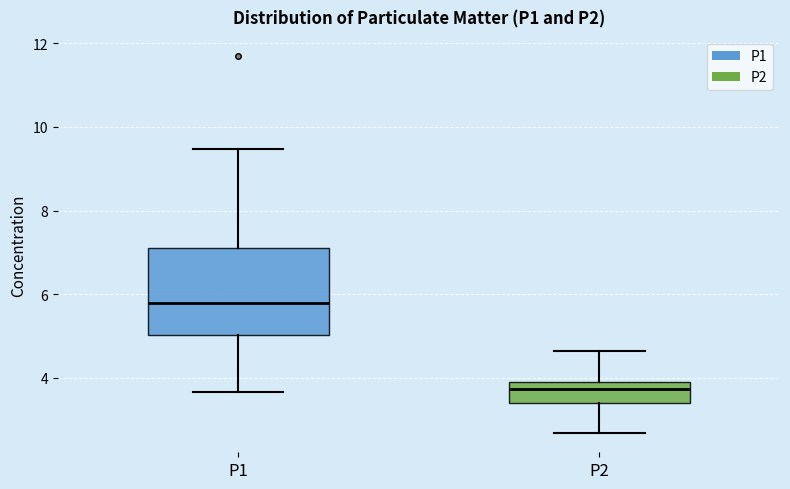

Reading left to right, transcribe this box plot: for each box, give where its median line is, the range the box spans, and where its two whiskers end, as read against the y-axis. The values are not printed on the chart, so give them approximately, as read against the axis.

P1: median 5.8, box 5.0 to 7.0, whiskers 3.6 to 9.4
P2: median 3.8, box 3.4 to 4.0, whiskers 2.6 to 4.6